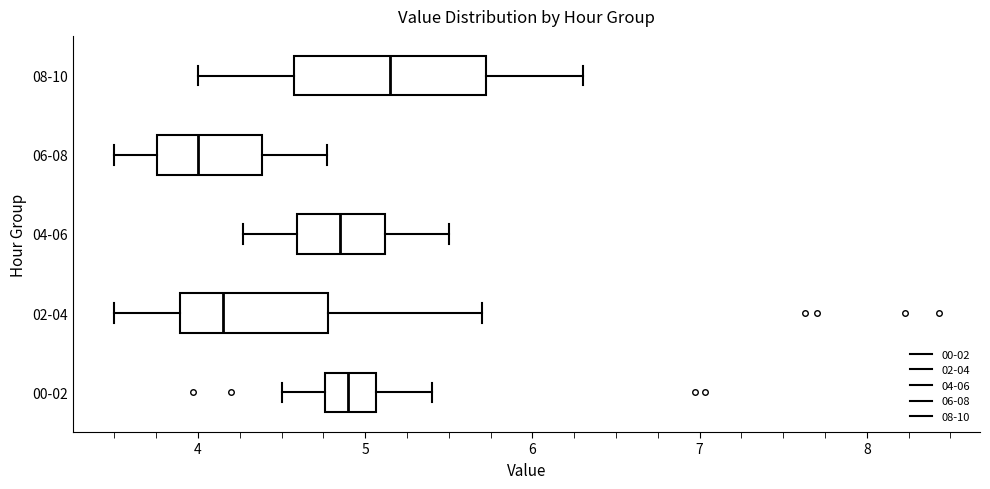

Reading bottom to top, read every box against the x-axis: the position of its median line, the range the box covers, and the ends of its whiskers. The values are not printed on the chart, so give them approximately, as read against the axis.

00-02: median 4.9, box 4.8 to 5.1, whiskers 4.5 to 5.4
02-04: median 4.2, box 3.9 to 4.8, whiskers 3.5 to 5.7
04-06: median 4.9, box 4.6 to 5.1, whiskers 4.3 to 5.5
06-08: median 4.0, box 3.8 to 4.4, whiskers 3.5 to 4.8
08-10: median 5.2, box 4.6 to 5.7, whiskers 4.0 to 6.3